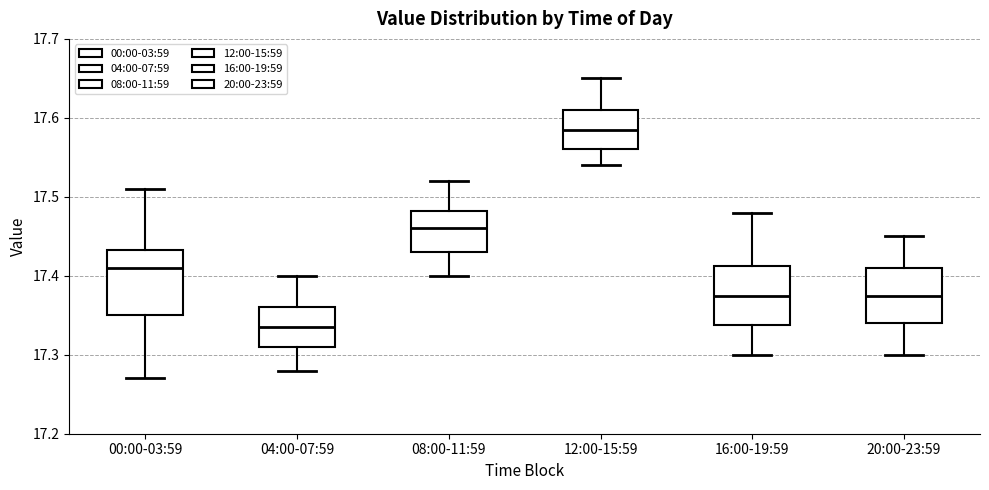

Where does the upper whisker of the box for 00:00-03:59 end on the y-axis? The values are not printed on the chart, so give them approximately, as read against the axis.

17.51